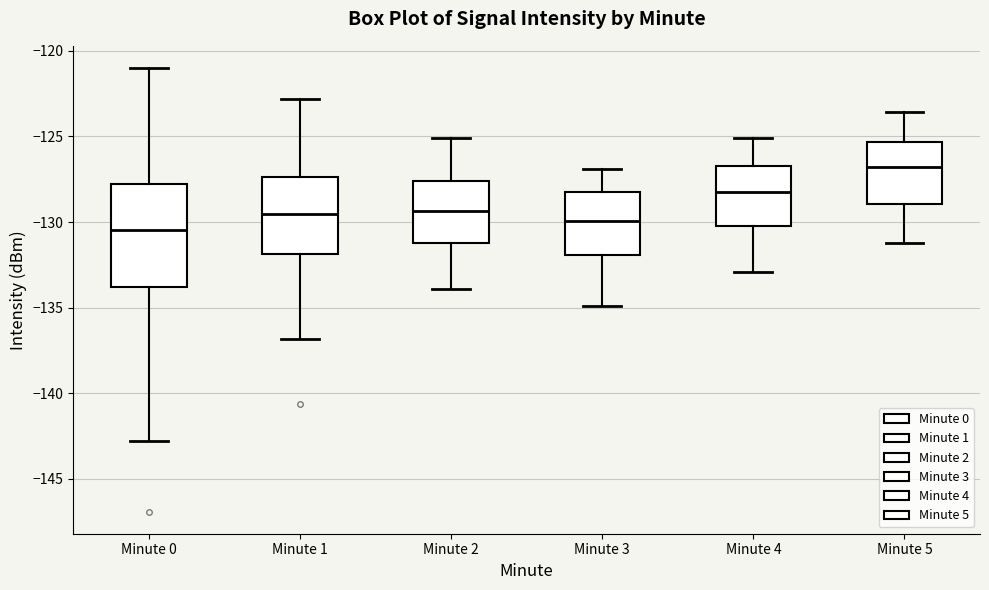

Where does the lower whisker of the box for Minute 5 end on the y-axis? The values are not printed on the chart, so give them approximately, as read against the axis.

-131.0